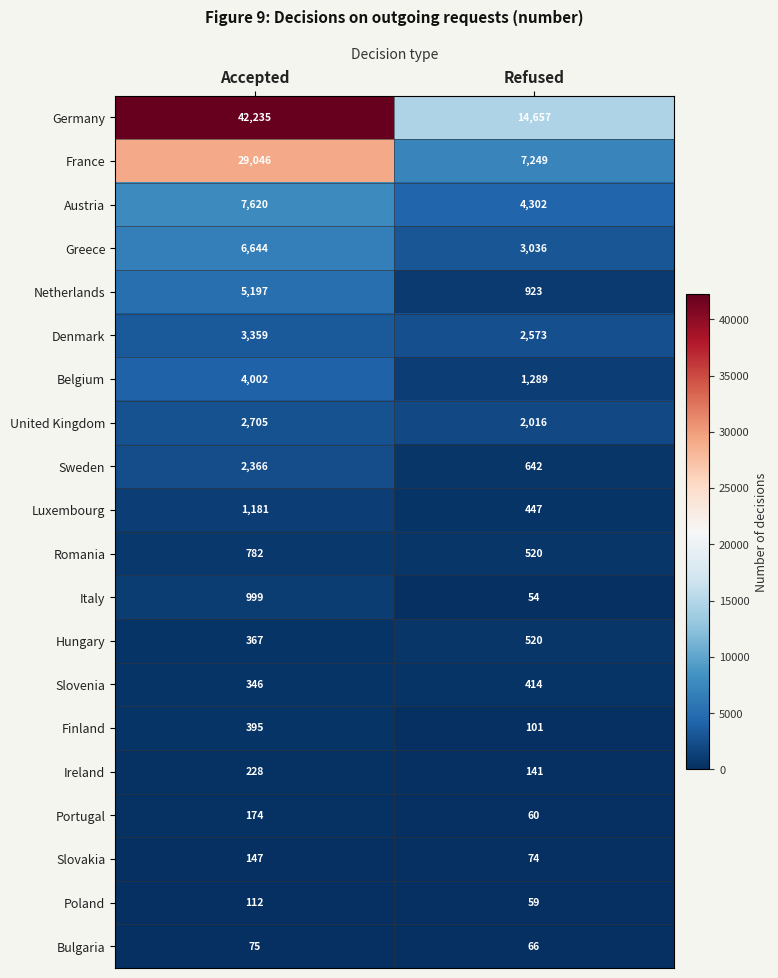

At which category is the sum across all series the highest?

Accepted